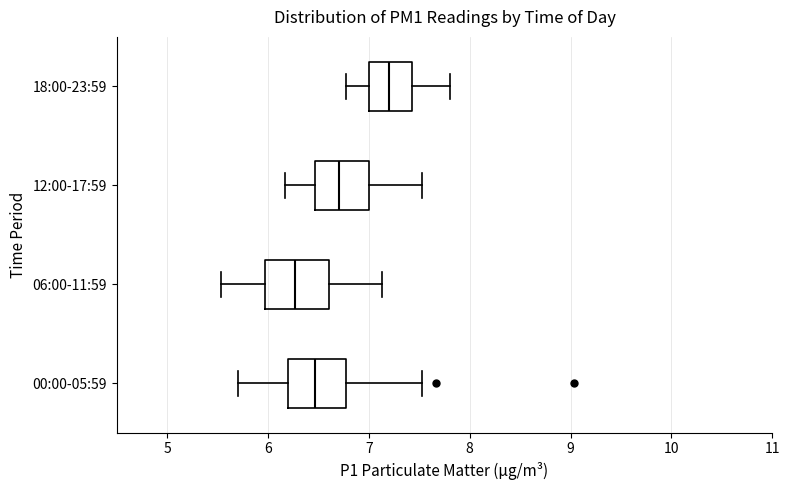

Where does the right whisker of the box for 18:00-23:59 end on the x-axis? The values are not printed on the chart, so give them approximately, as read against the axis.

7.8